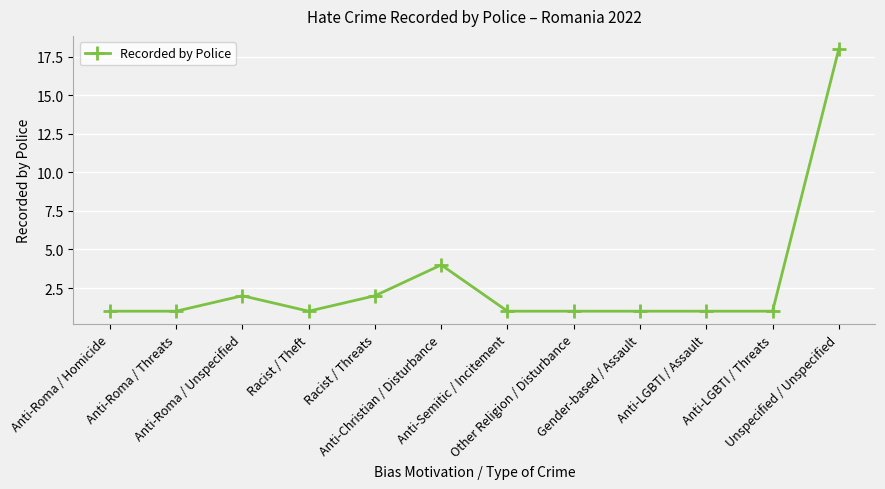

Is it true that the value at Racist / Threats is 2?

True